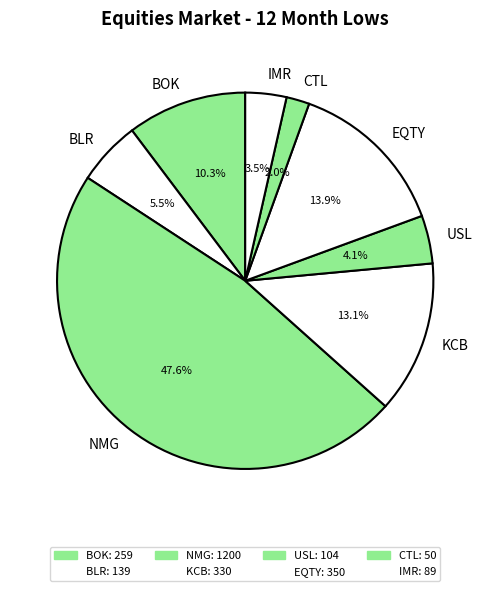

What is the smallest slice in the pie chart?

CTL